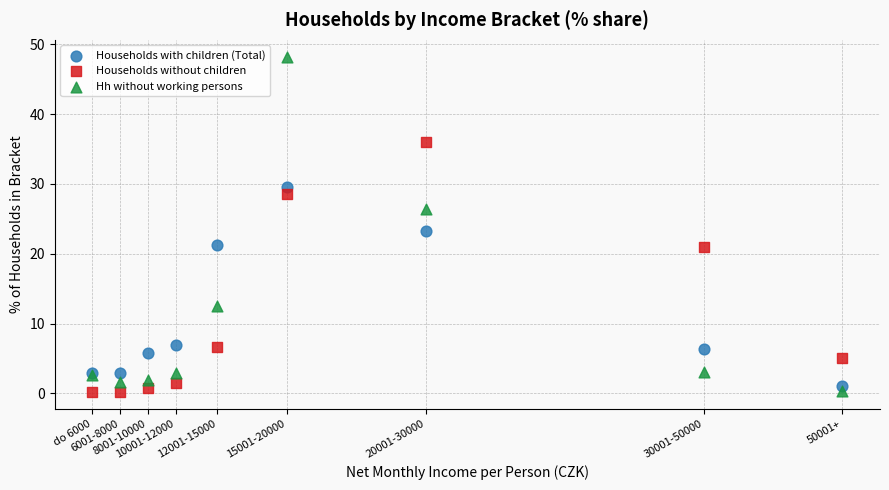

What is the X range (max minus min) for the scatter plot?

54000.0